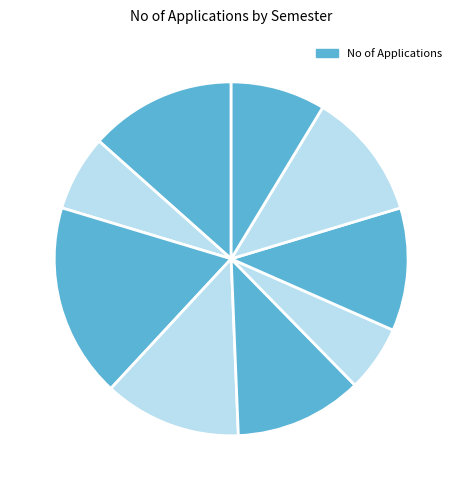

Count the number of slices in the pie.

9